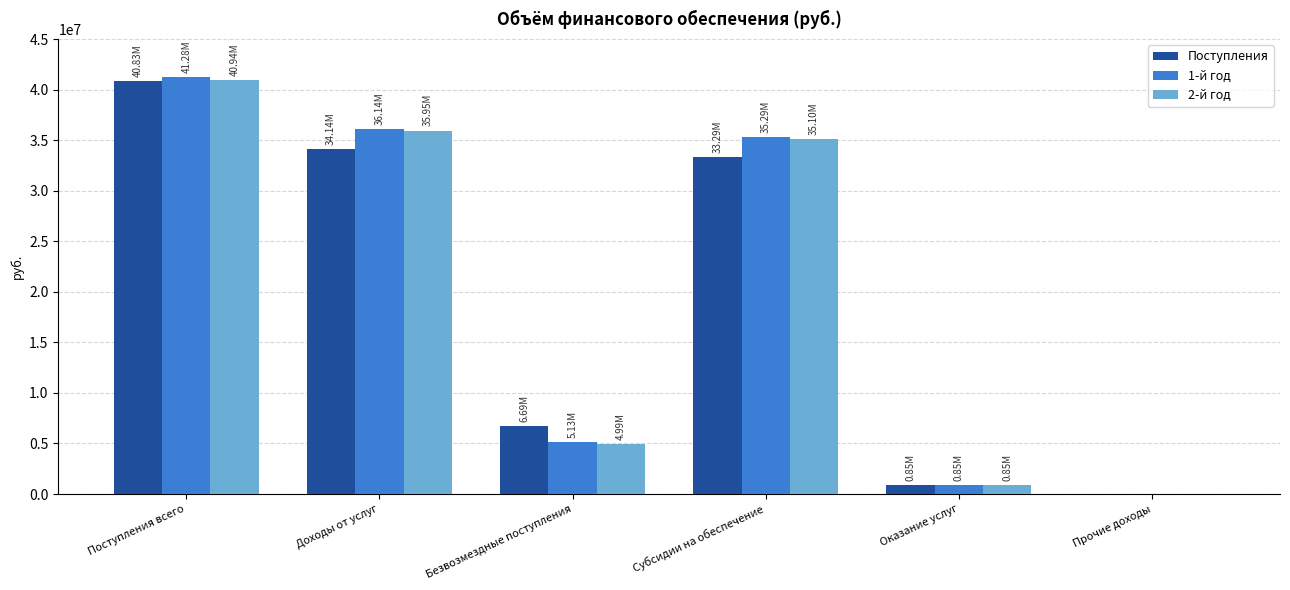

What is the sum of all Поступления values?

115799300